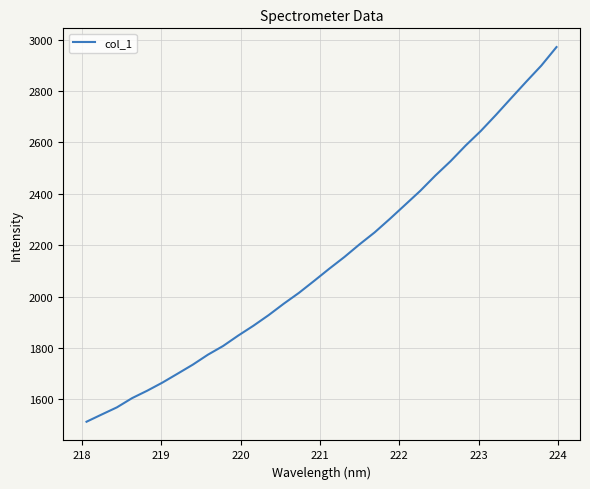

What is the difference between the maximum and minimum values?

1457.8